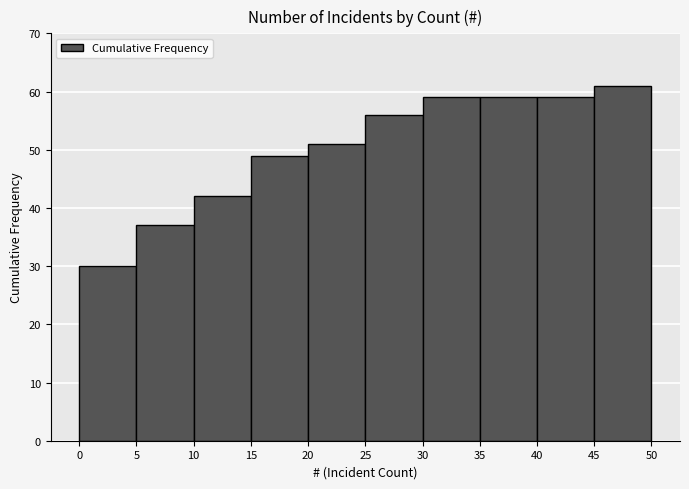

Which range on the x-axis has the tallest bar?

45 to 50